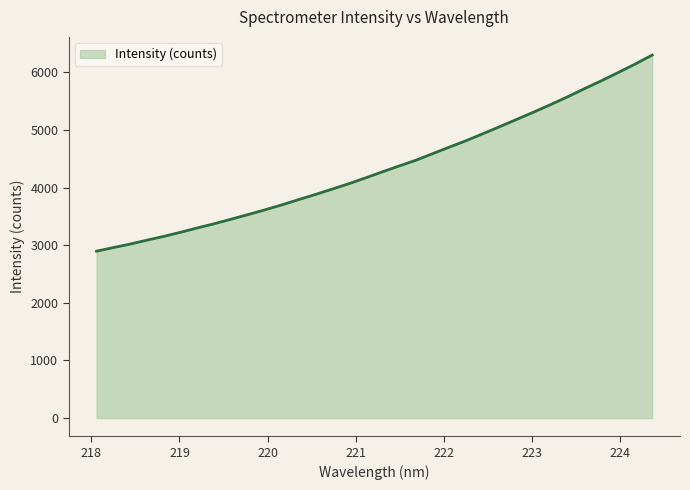

True or false: the data has more than 0 interior local peaks.

False